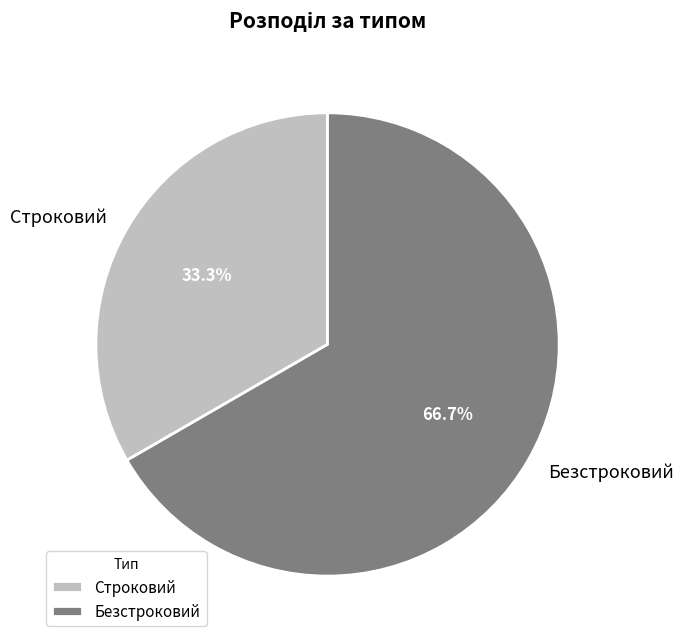

To the nearest percent, what is the difference between the largest and smallest slice percentages?

33%